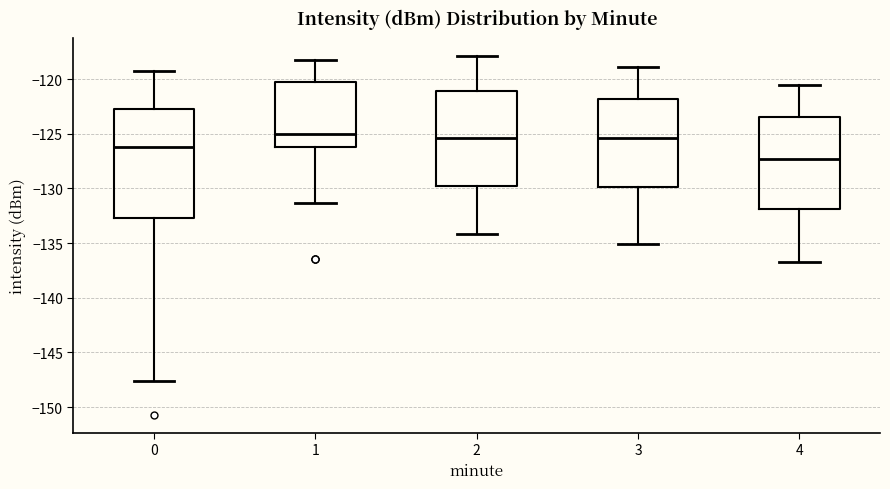

Where is the upper edge of the box at x = 1 on the y-axis? The values are not printed on the chart, so give them approximately, as read against the axis.

-120.5